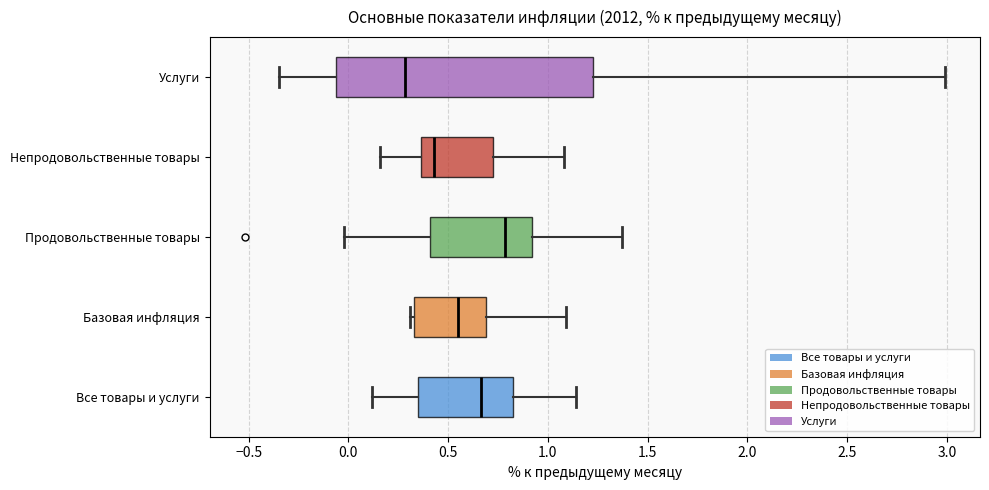

Reading bottom to top, transcribe this box plot: for each box, give where its median line is, the range the box spans, and where its two whiskers end, as read against the x-axis. The values are not printed on the chart, so give them approximately, as read against the axis.

Все товары и услуги: median 0.65, box 0.35 to 0.85, whiskers 0.10 to 1.15
Базовая инфляция: median 0.55, box 0.35 to 0.70, whiskers 0.30 to 1.10
Продовольственные товары: median 0.80, box 0.40 to 0.90, whiskers 0.00 to 1.35
Непродовольственные товары: median 0.45, box 0.35 to 0.75, whiskers 0.15 to 1.10
Услуги: median 0.30, box -0.05 to 1.25, whiskers -0.35 to 3.00